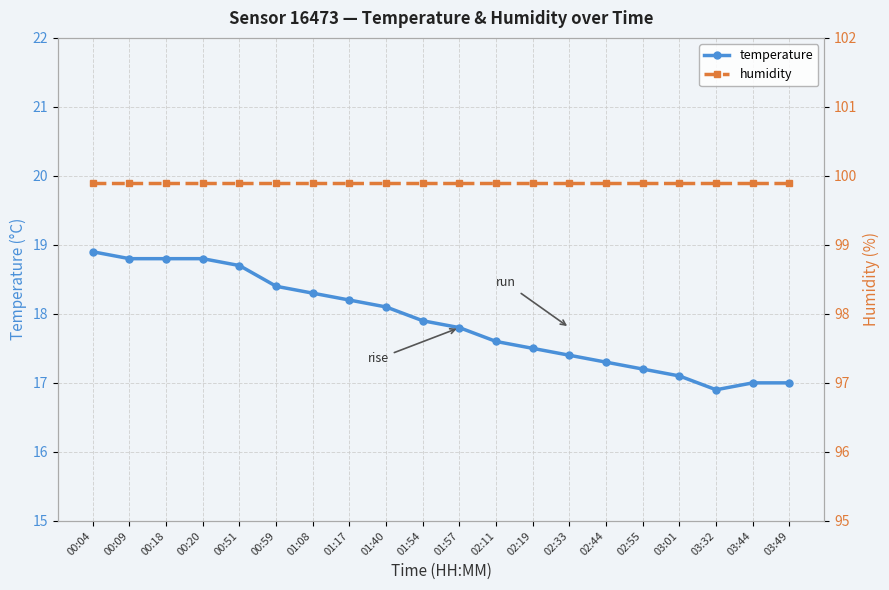

What are all the series names shown in the legend?

temperature, humidity